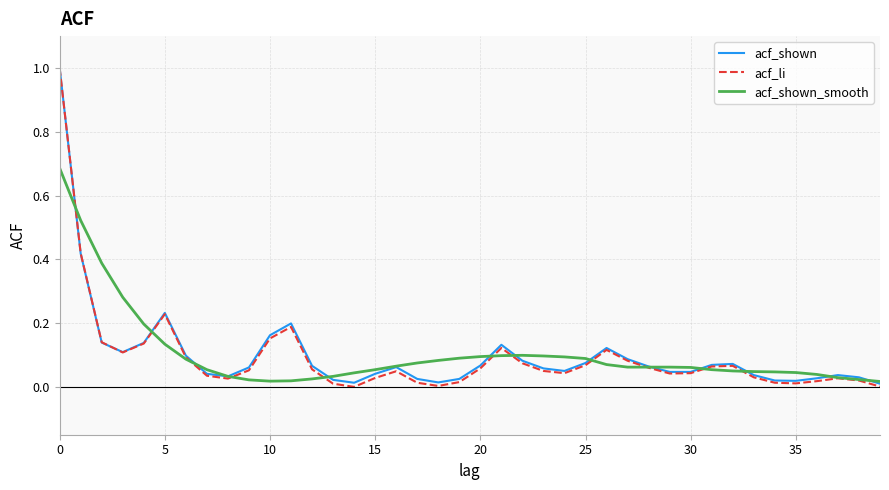

At how many categories does at least one series exceed 0?

40